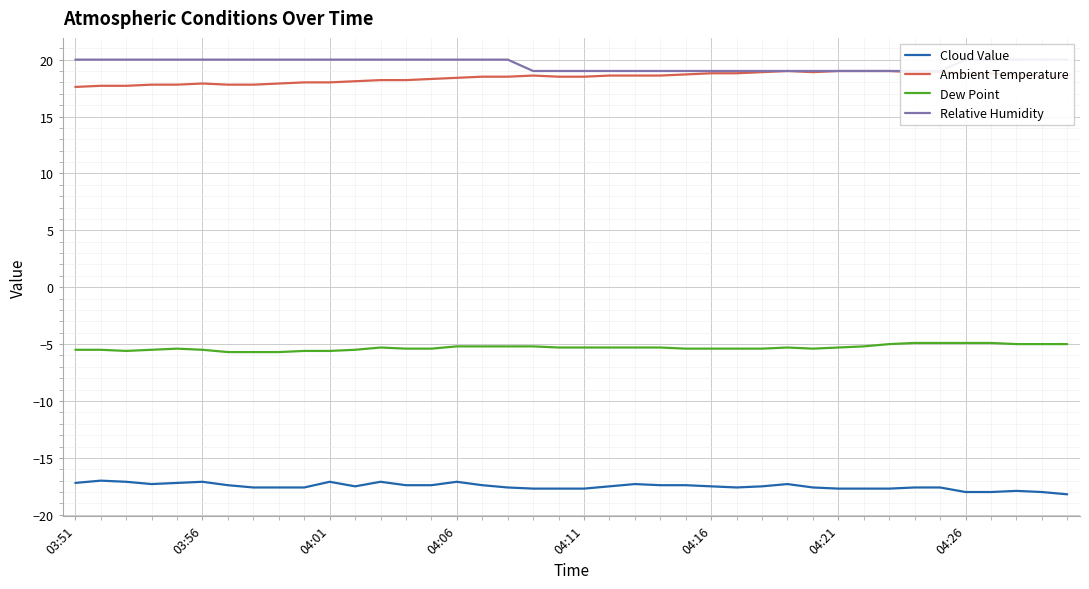

What is the spread (max minus min) of values at 31?

36.7